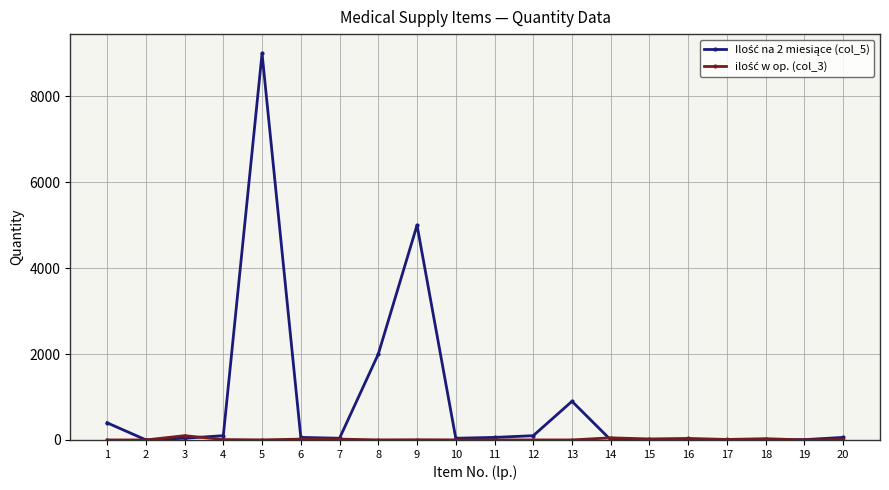

At which category is the sum across all series the highest?

5